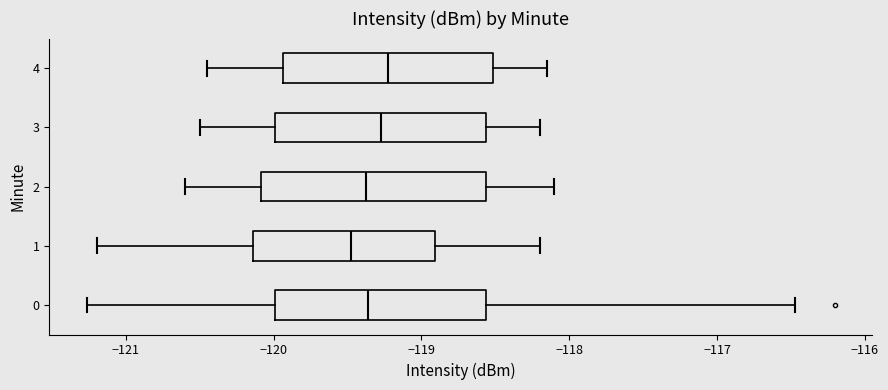

Reading bottom to top, read every box against the x-axis: the position of its median line, the range the box covers, and the ends of its whiskers. The values are not printed on the chart, so give them approximately, as read against the axis.

0: median -119.4, box -120.0 to -118.6, whiskers -121.3 to -116.5
1: median -119.5, box -120.1 to -118.9, whiskers -121.2 to -118.2
2: median -119.4, box -120.1 to -118.6, whiskers -120.6 to -118.1
3: median -119.3, box -120.0 to -118.6, whiskers -120.5 to -118.2
4: median -119.2, box -119.9 to -118.5, whiskers -120.4 to -118.1